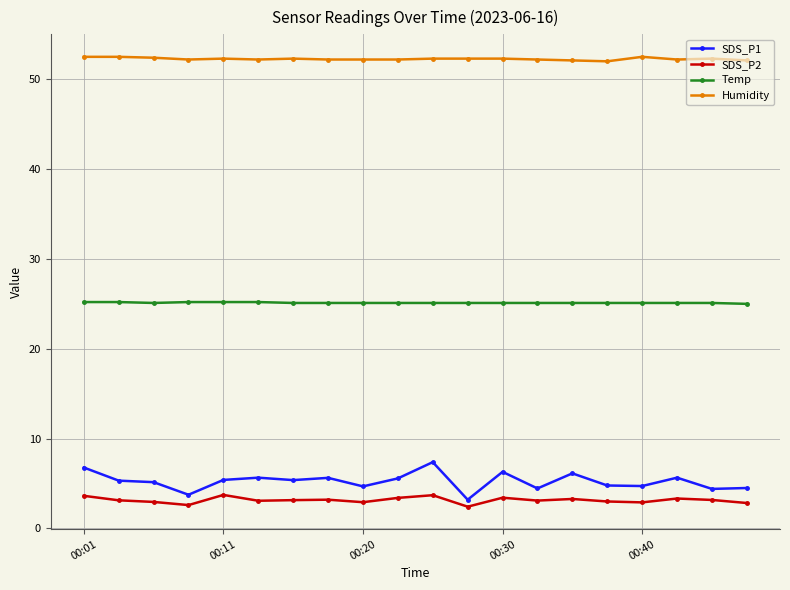

Rank the series by their maximum value, from lowest to highest.

SDS_P2, SDS_P1, Temp, Humidity